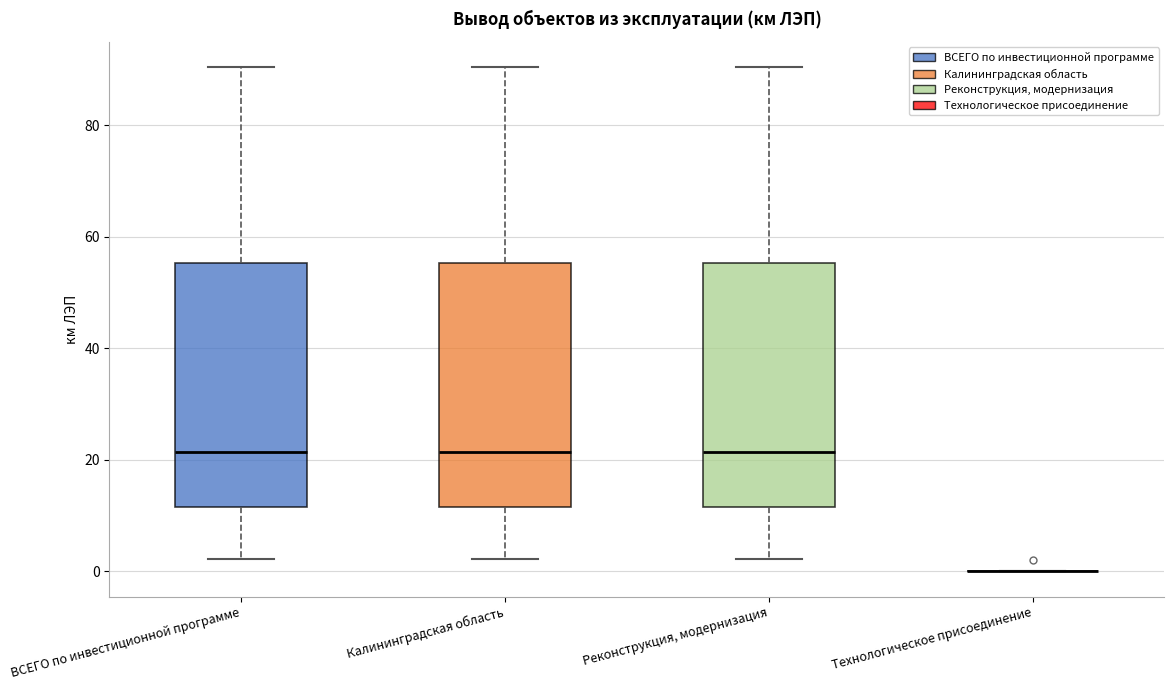

Where does the upper whisker of the box for ВСЕГО по инвестиционной программе end on the y-axis? The values are not printed on the chart, so give them approximately, as read against the axis.

90